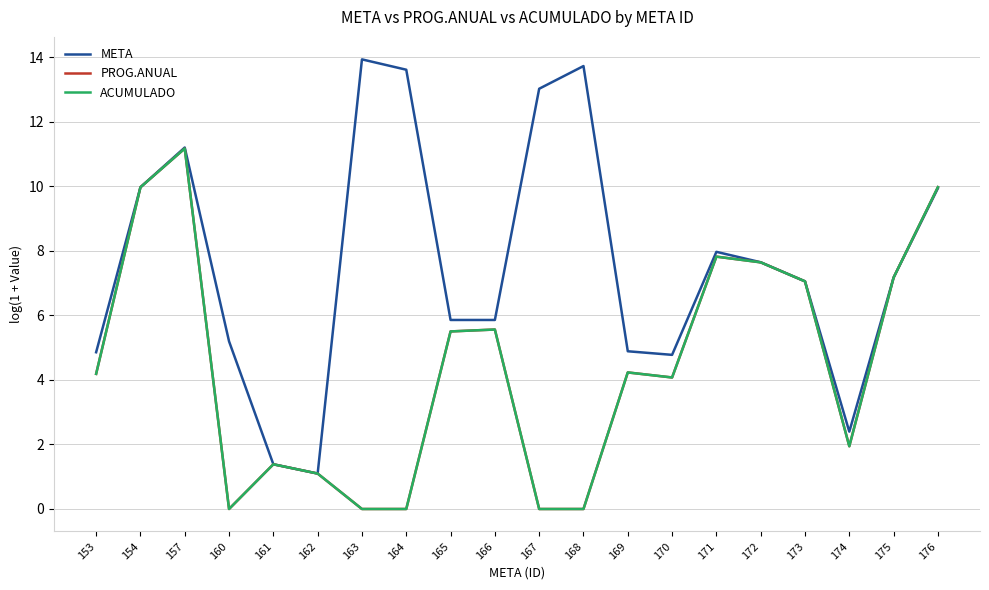

True or false: PROG.ANUAL and META cross at least once.

False